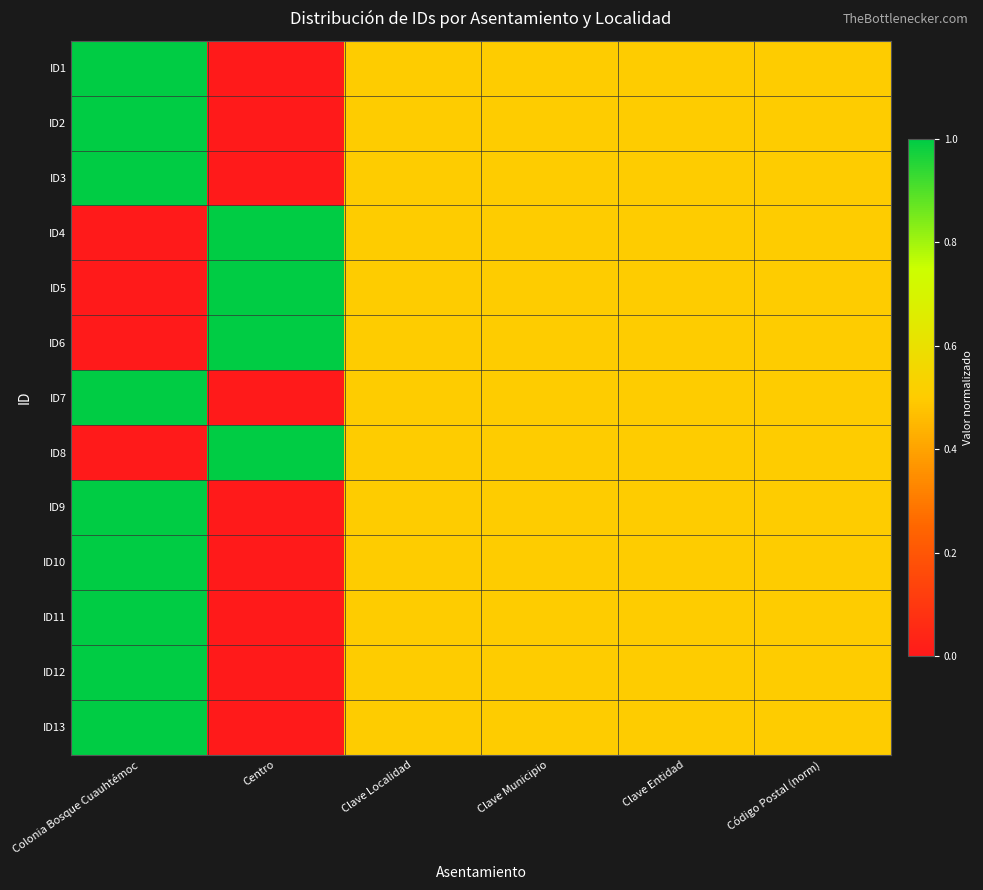

Which has a higher value, Clave Municipio or Clave Entidad?

Clave Municipio